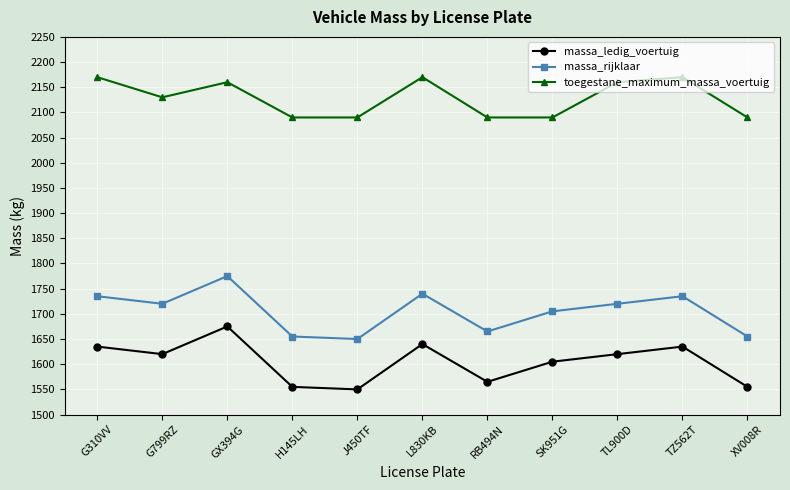

True or false: massa_rijklaar and massa_ledig_voertuig intersect in this chart.

False